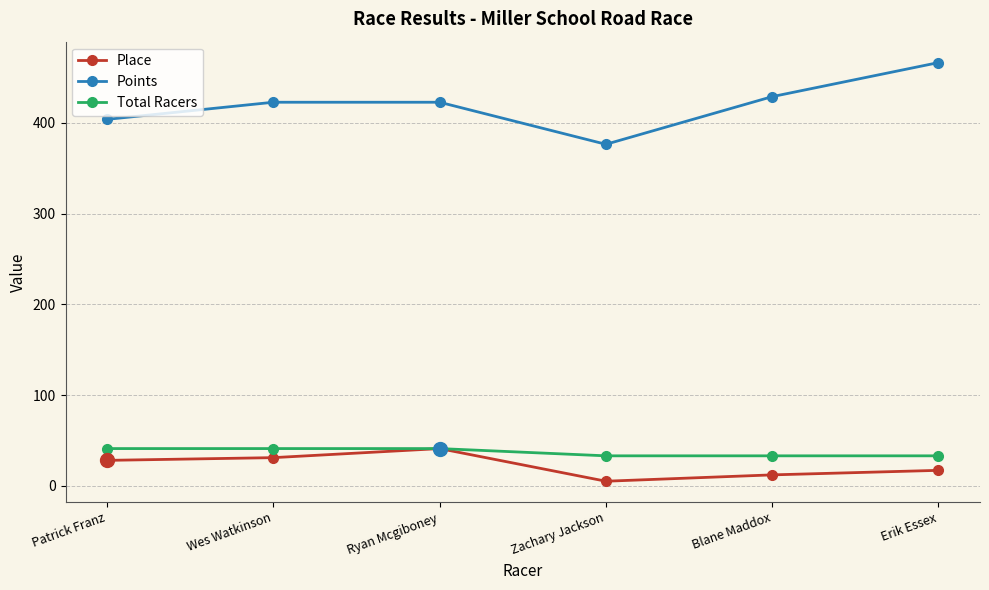

The value of Points at Erik Essex is 713.2. True or false?

False